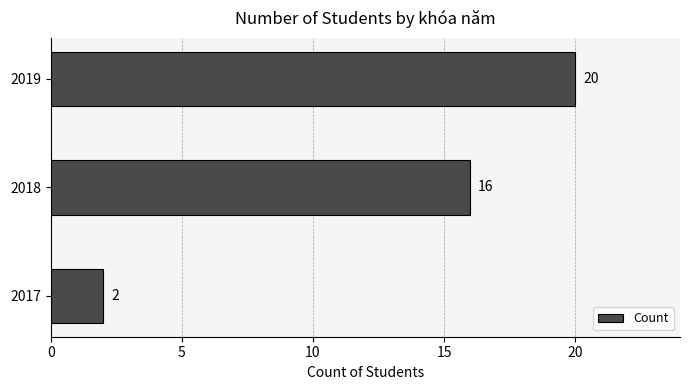

At which label is the value closest to 11?

2018